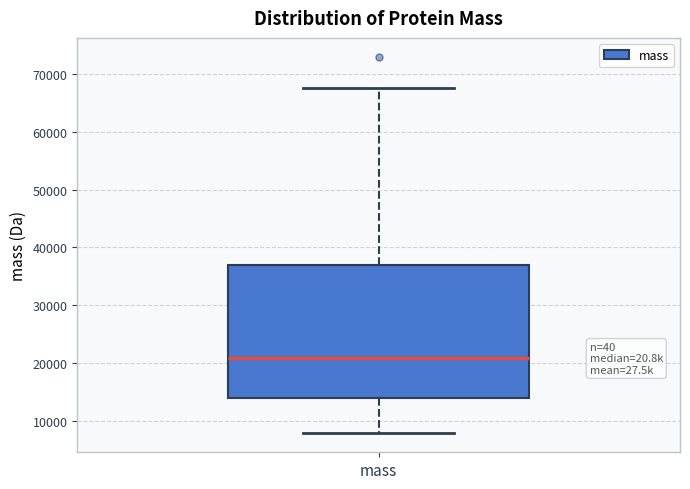

Read this box plot against the y-axis: the position of the median line, the range covered by the box, and the ends of both whiskers. The values are not printed on the chart, so give them approximately, as read against the axis.

median 21000, box 14000 to 37000, whiskers 8000 to 68000